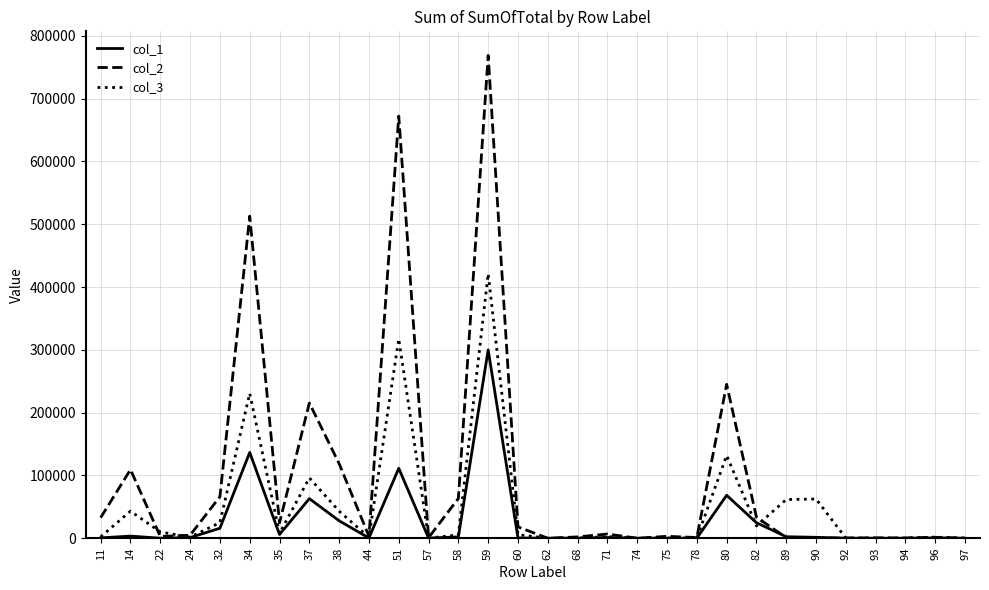

Rank the series by their maximum value, from highest to lowest.

col_2, col_3, col_1